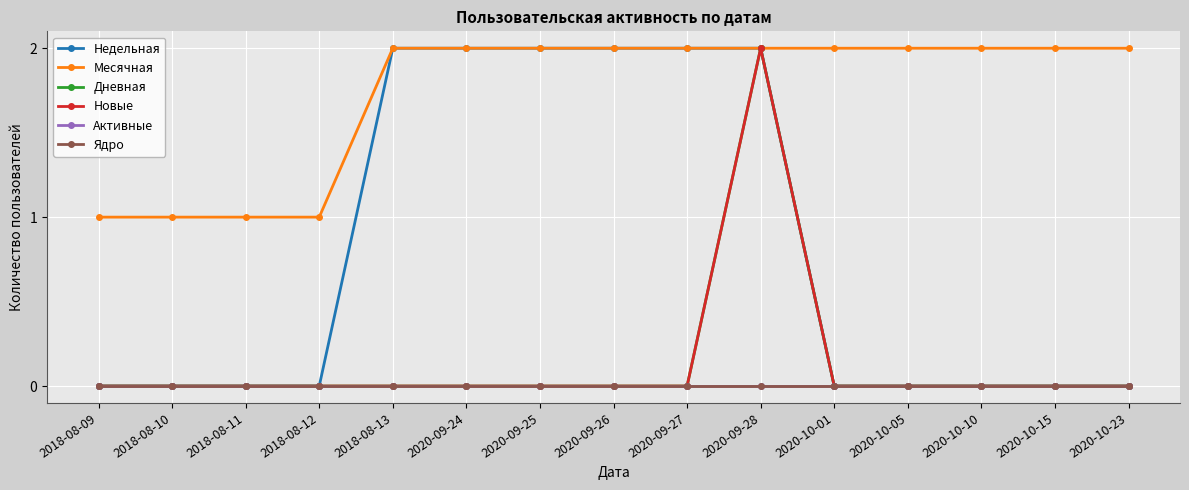

True or false: Дневная and Недельная intersect in this chart.

False